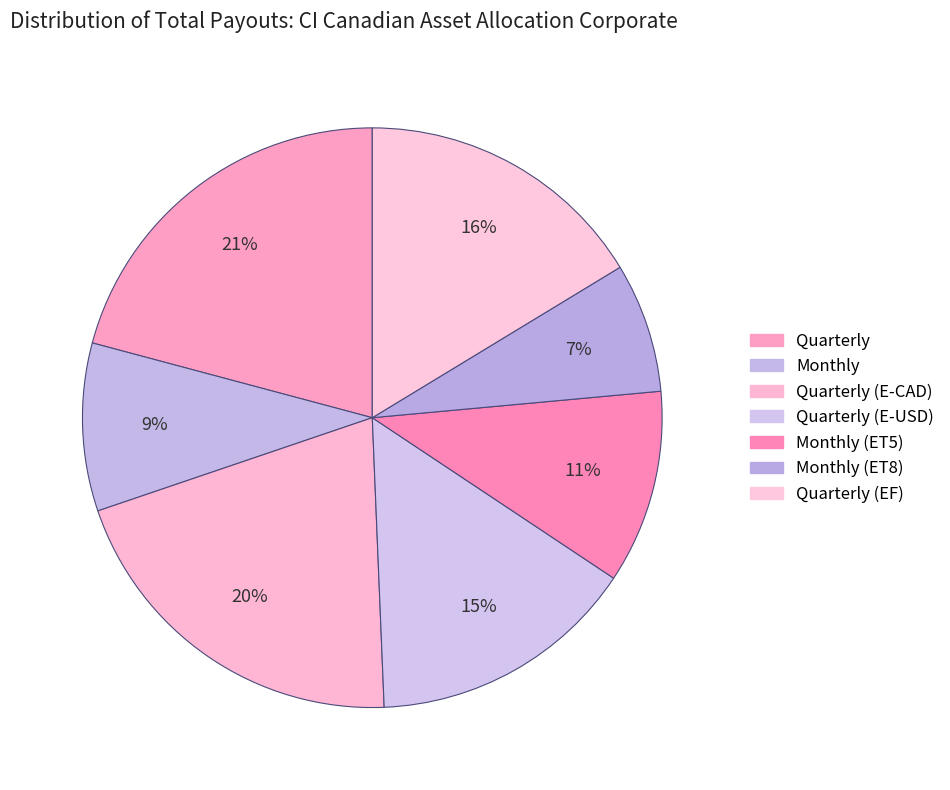

How many segments does this pie chart have?

7